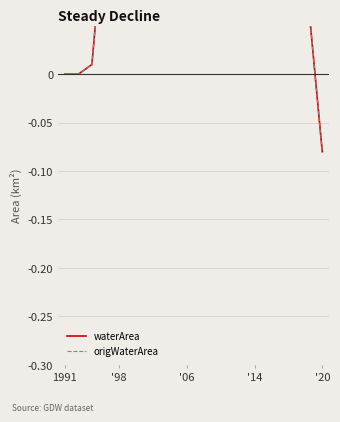

True or false: origWaterArea and waterArea cross at least once.

False